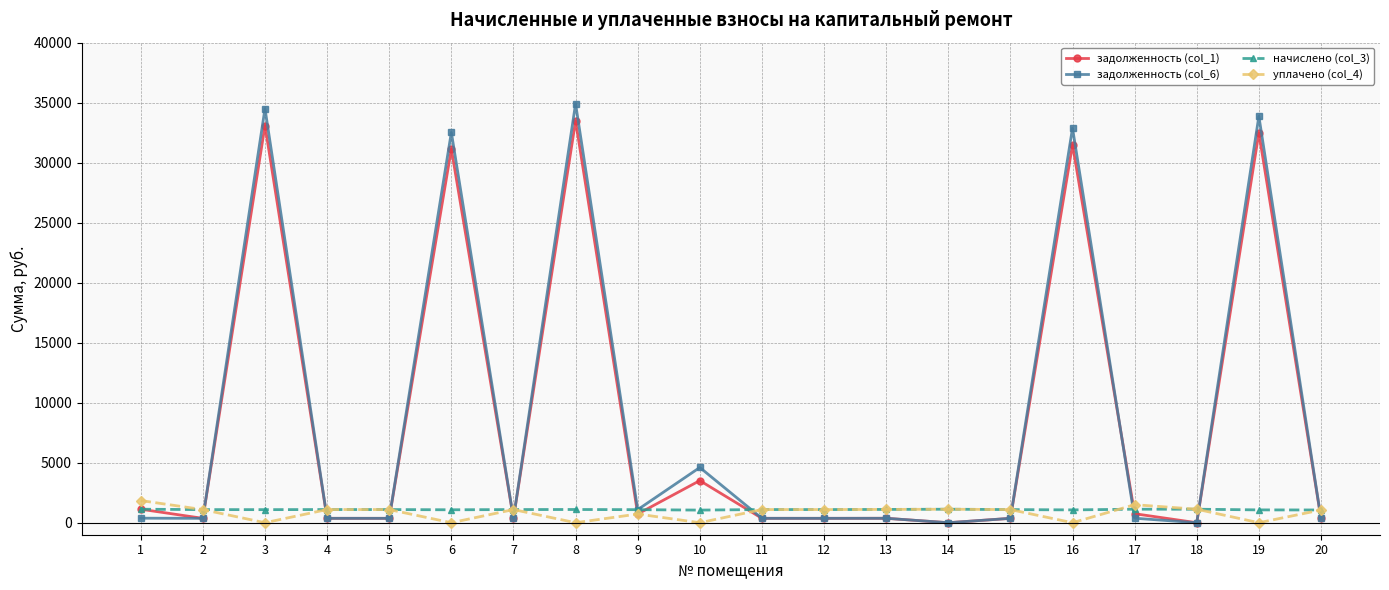

What is the value of the задолженность (col_1) point at the 15th from the left?

364.8